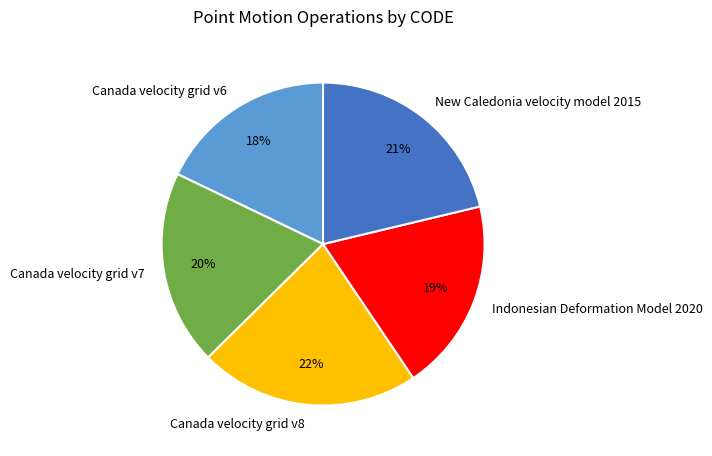

Combined, do Canada velocity grid v6 and Canada velocity grid v7 account for over 50%?

No